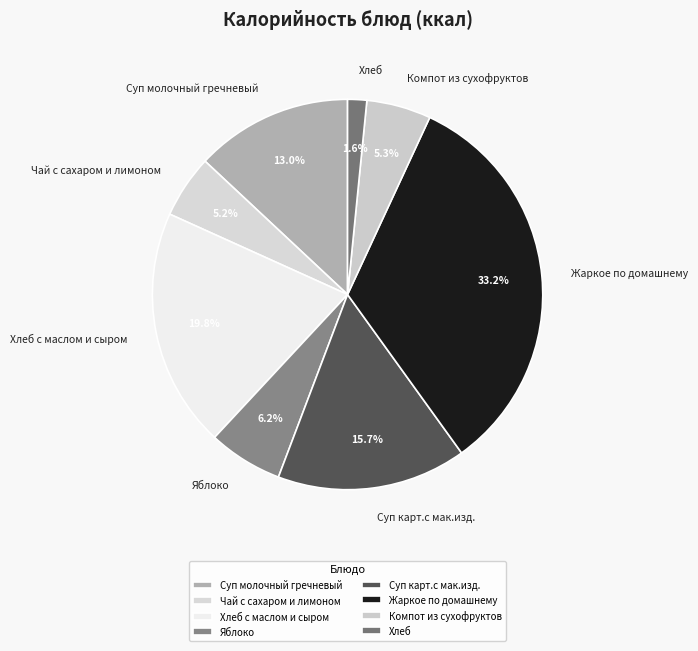

What portion of the pie excludes Жаркое по домашнему?

66.8%